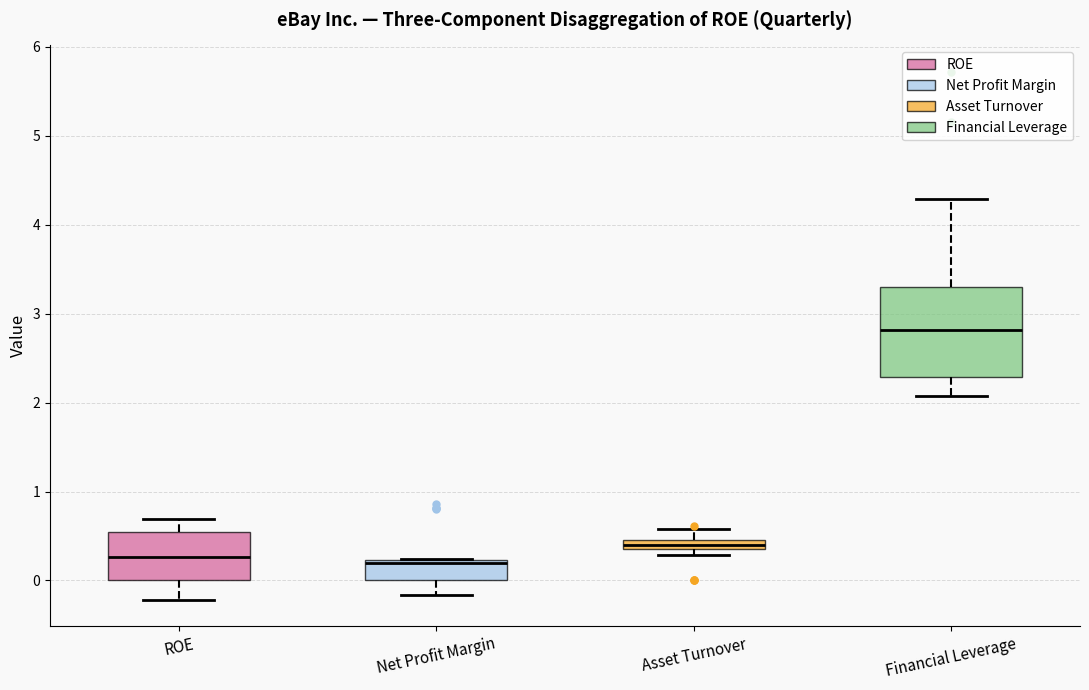

Comparing the boxes themselves (not the whiskers), which one is the tallest?

Financial Leverage